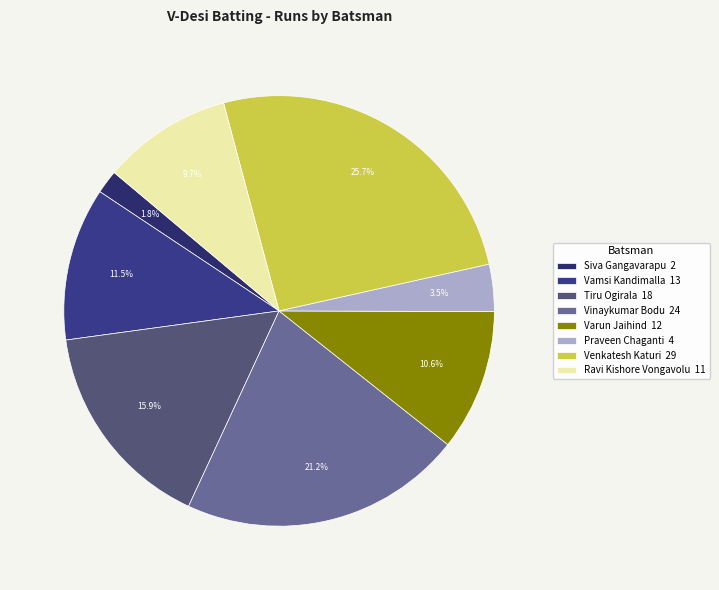

Is there any slice that represents more than half of the pie?

No